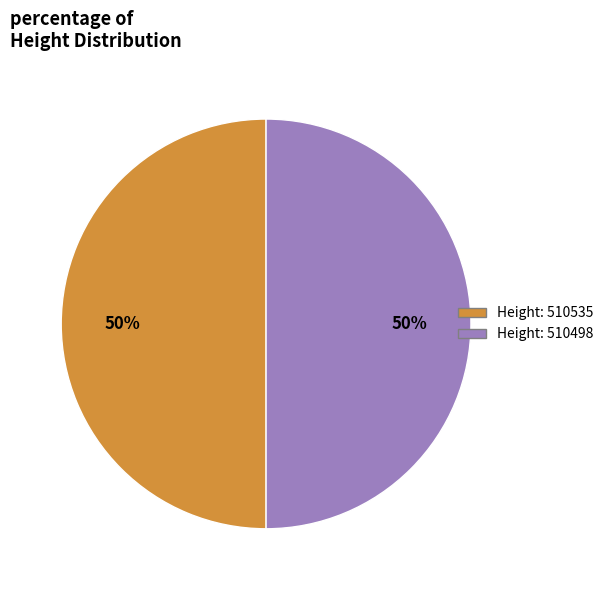

To the nearest percent, what is the average slice percentage?

50%